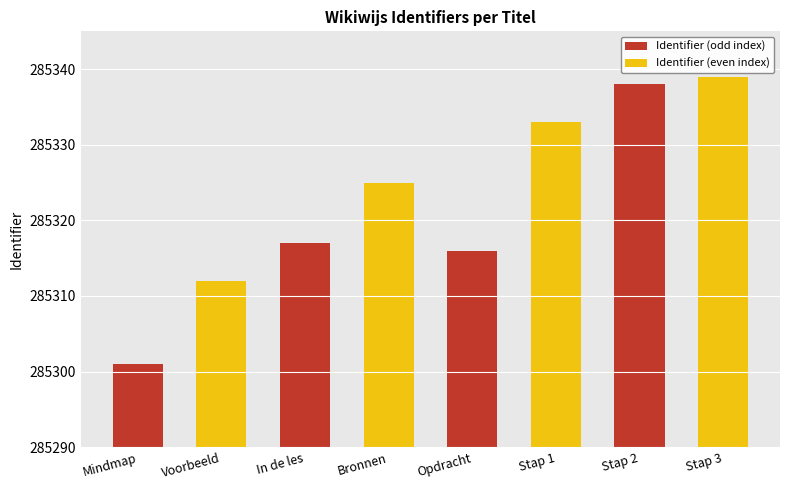

What is the sum of the values at Bronnen and Opdracht?

570641